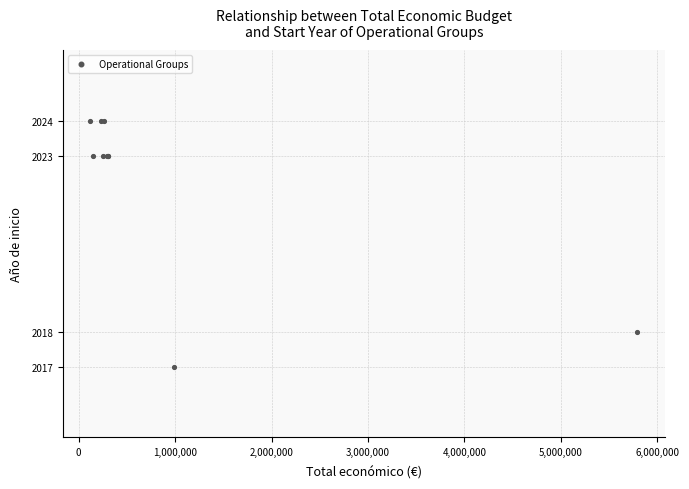

What Y value in the scatter plot is closest to 2020?

2018